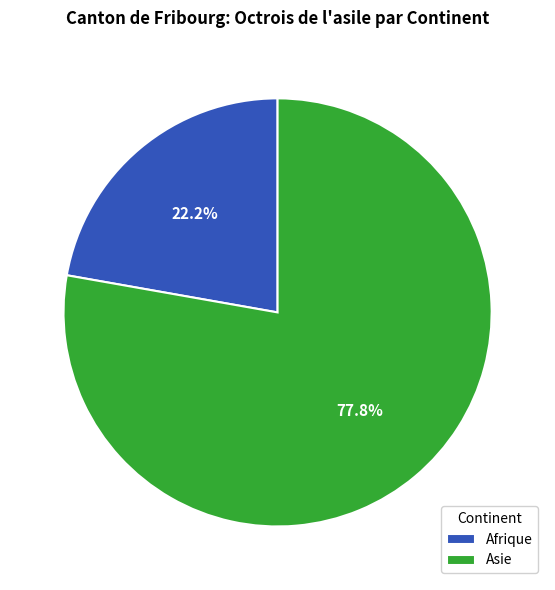

How many slices are in this pie chart?

2